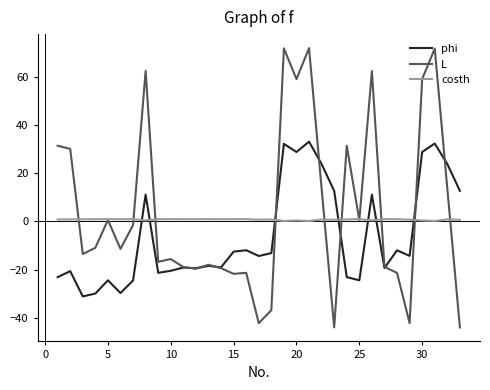

What is the maximum value shown in the chart?

71.9